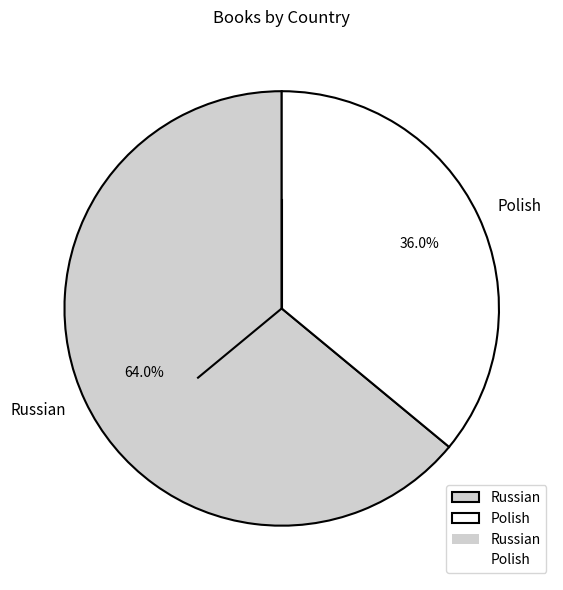

What percentage is the Russian slice, to the nearest percent?

64%